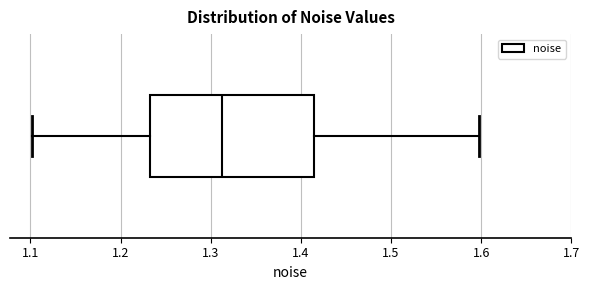

Where is the left edge of the box on the x-axis? The values are not printed on the chart, so give them approximately, as read against the axis.

1.23